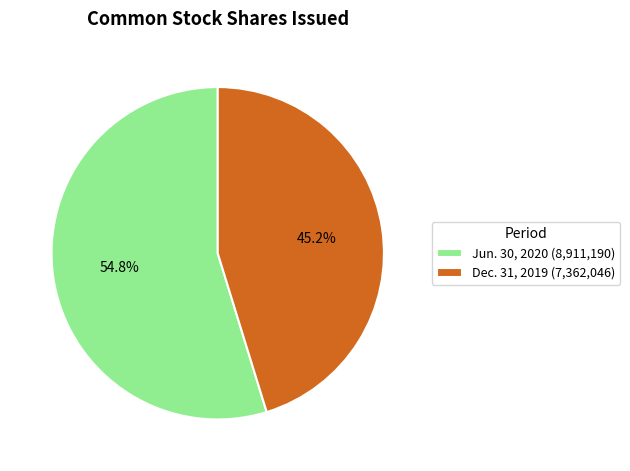

The Dec. 31, 2019 slice represents 45% of the pie. True or false?

True